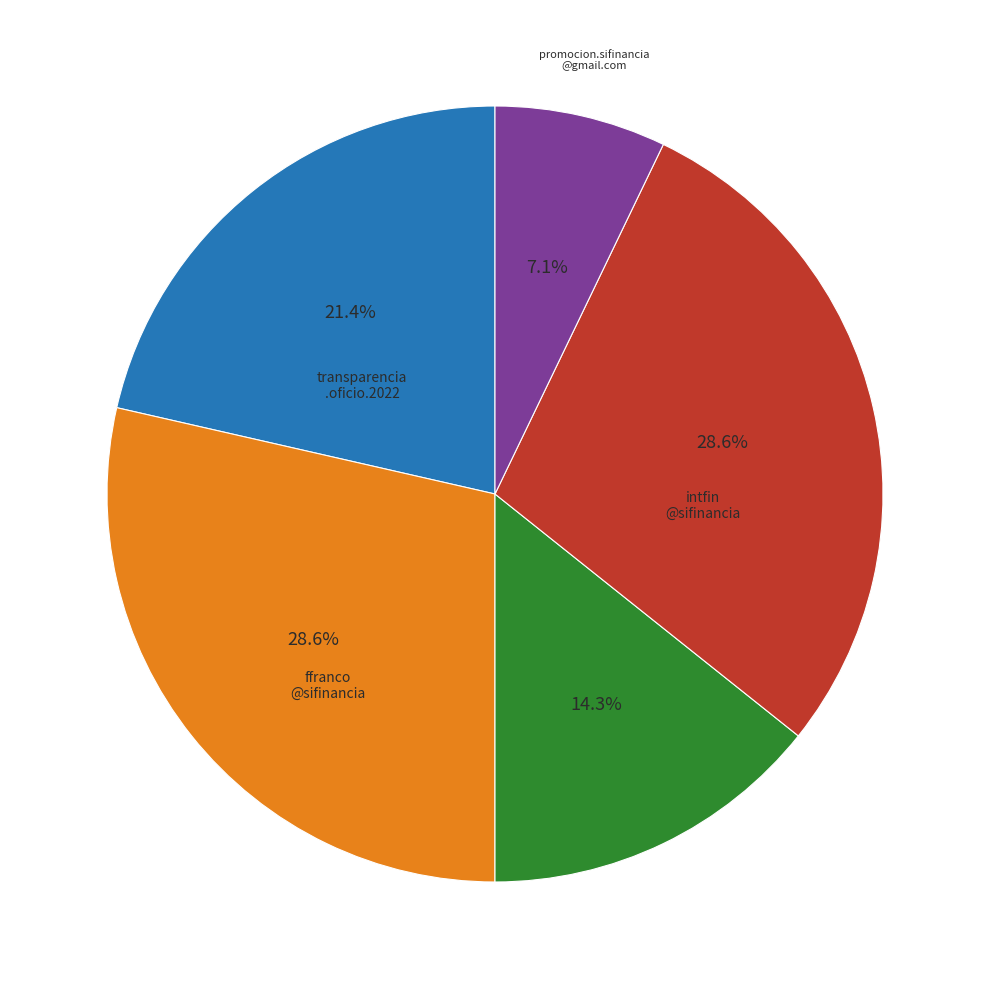

How many slices are in this pie chart?

5